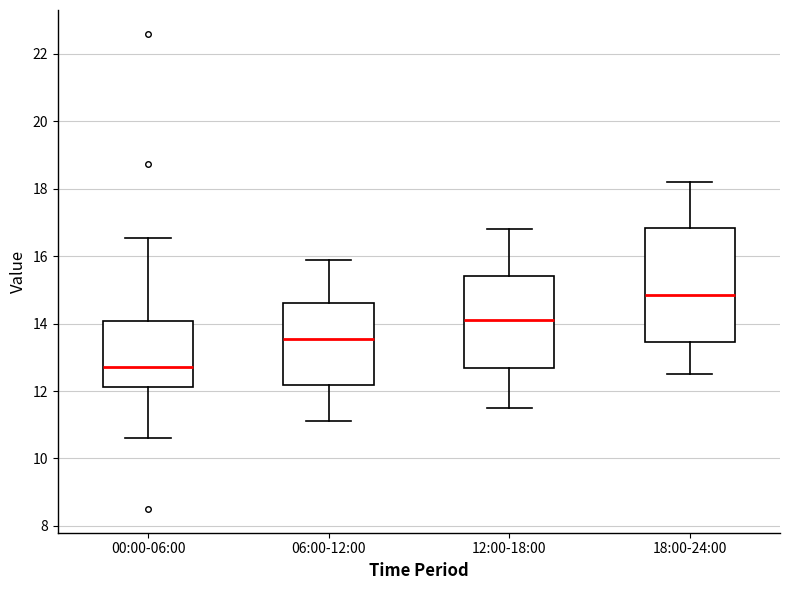

Reading left to right, read every box against the y-axis: the position of its median line, the range the box covers, and the ends of its whiskers. The values are not printed on the chart, so give them approximately, as read against the axis.

00:00-06:00: median 12.8, box 12.2 to 14.0, whiskers 10.6 to 16.6
06:00-12:00: median 13.6, box 12.2 to 14.6, whiskers 11.2 to 16.0
12:00-18:00: median 14.2, box 12.6 to 15.4, whiskers 11.6 to 16.8
18:00-24:00: median 14.8, box 13.4 to 16.8, whiskers 12.6 to 18.2